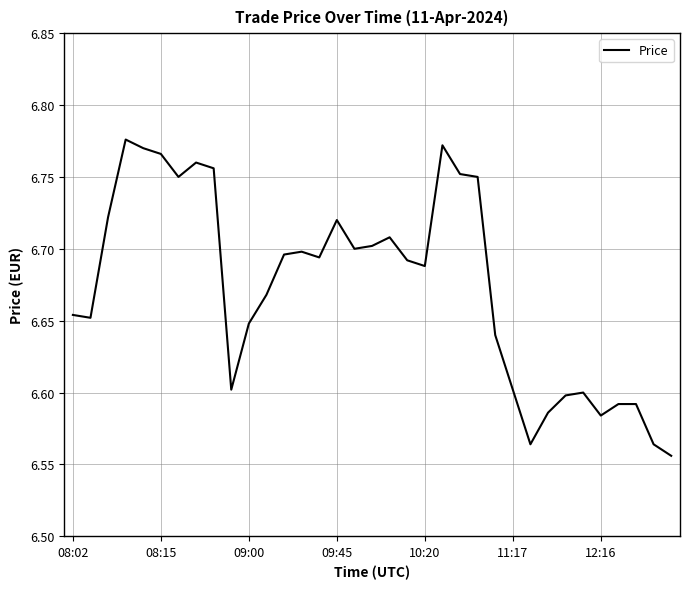

Does the chart display data point markers on the line(s)?

No